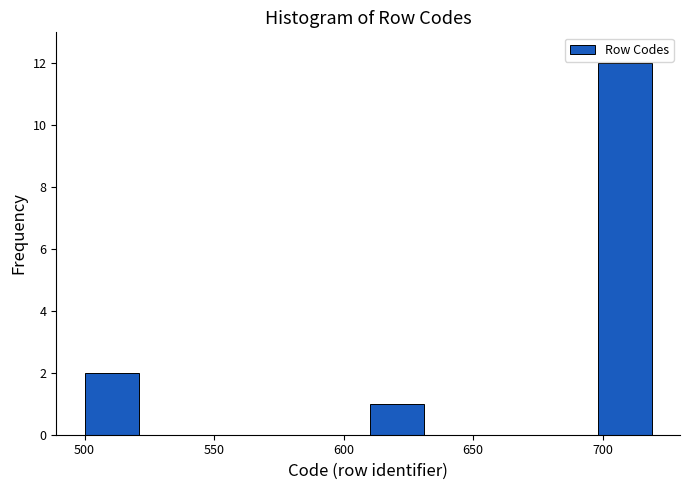

What is the height of the bar covering 610 to 632 on the x-axis? Neither the bar edges nor the heights are printed on the chart, so give them approximately, as read against the axes.

1